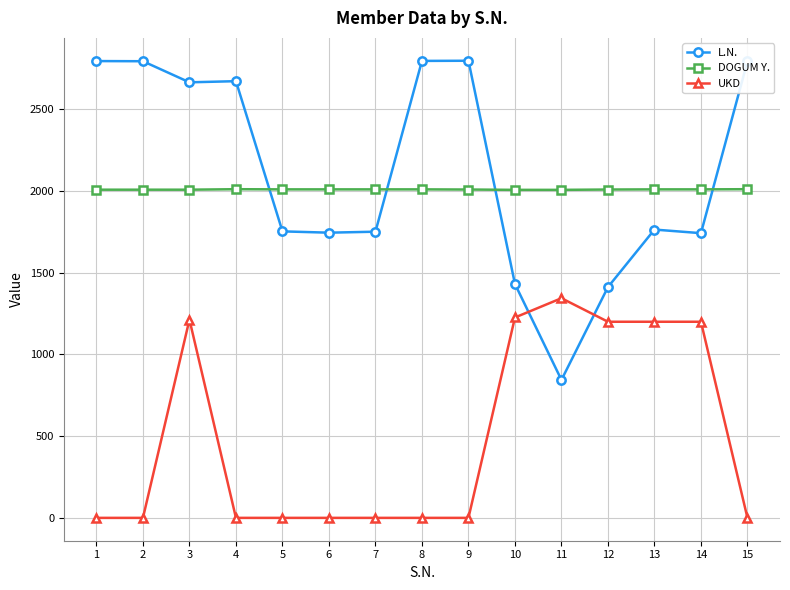

Rank the series by their maximum value, from lowest to highest.

UKD, DOGUM Y., L.N.